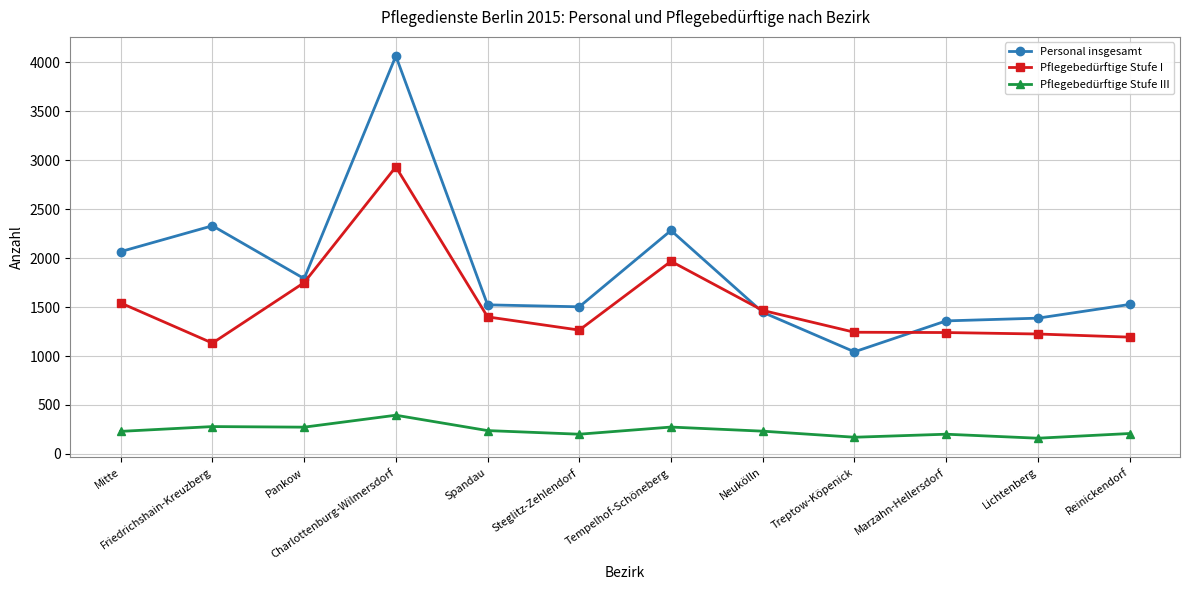

What is the average value of the Pflegebedürftige Stufe I series?

1530